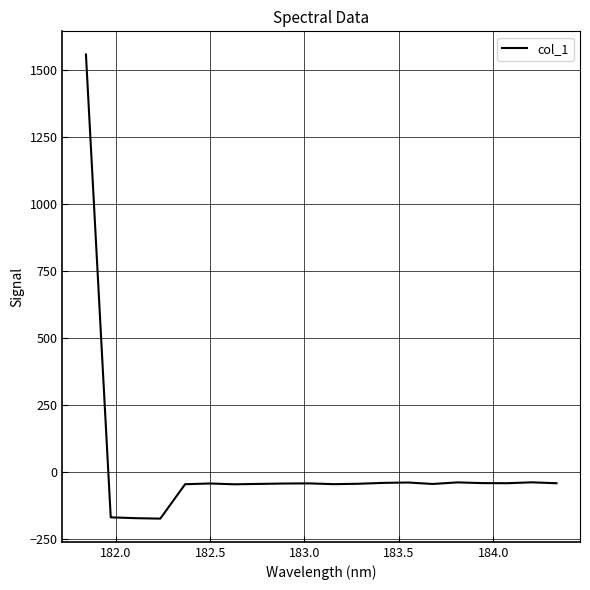

Is this an area chart (filled region under the line)?

No